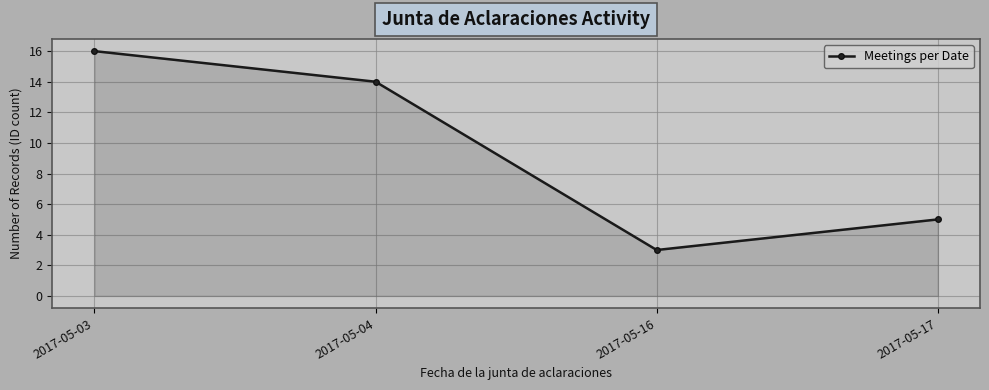

What value does the data have at 2017-05-17?

5